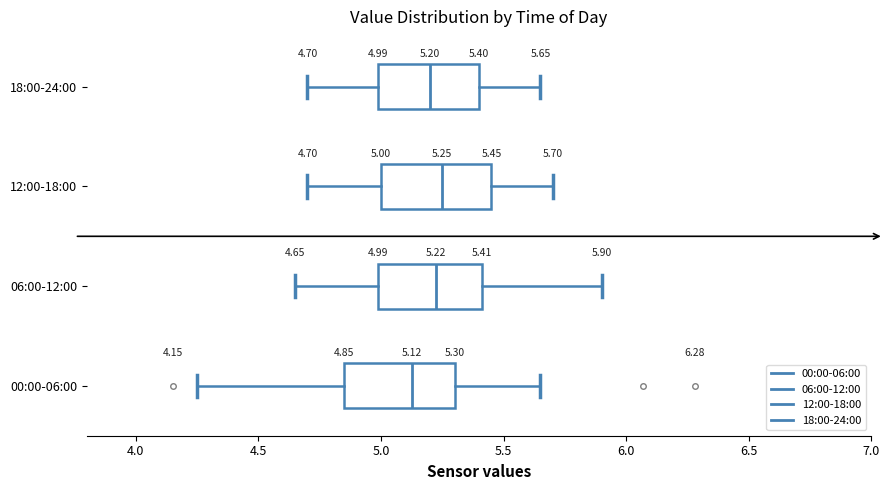

Which box's median line is the furthest to the left?

00:00-06:00